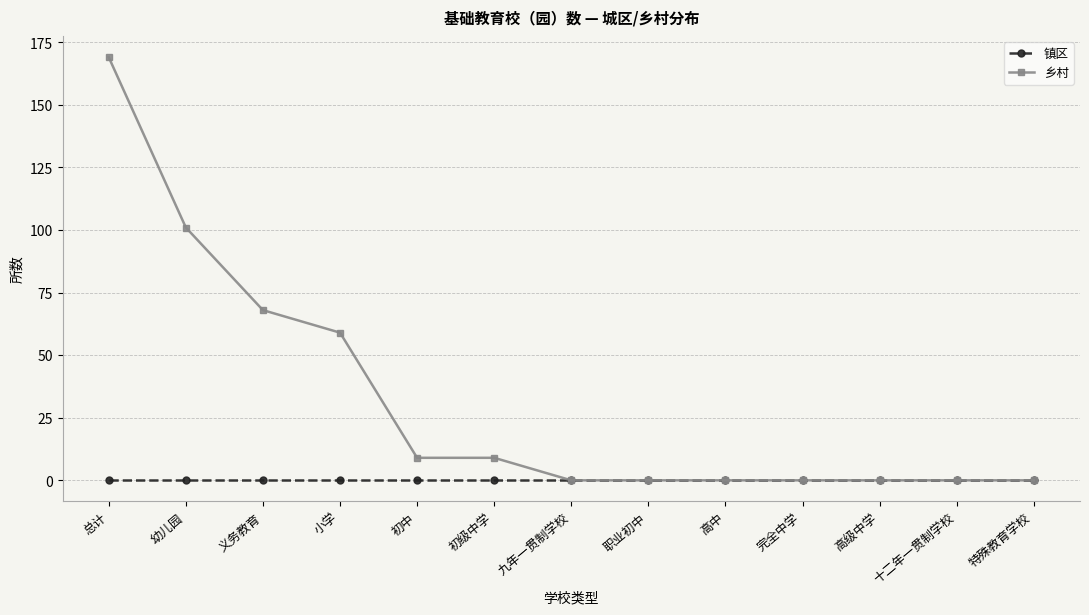

Reading left to right, what are all the values shown in this chart?

镇区: 0	0	0	0	0	0	0	0	0	0	0	0	0
乡村: 169	101	68	59	9	9	0	0	0	0	0	0	0